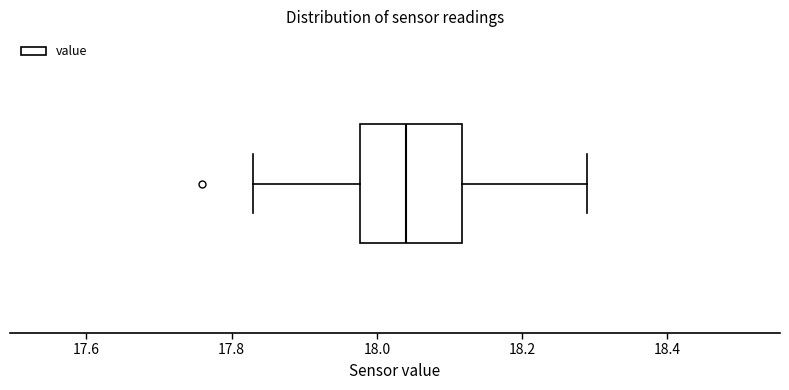

Where is the left edge of the box on the x-axis? The values are not printed on the chart, so give them approximately, as read against the axis.

17.98